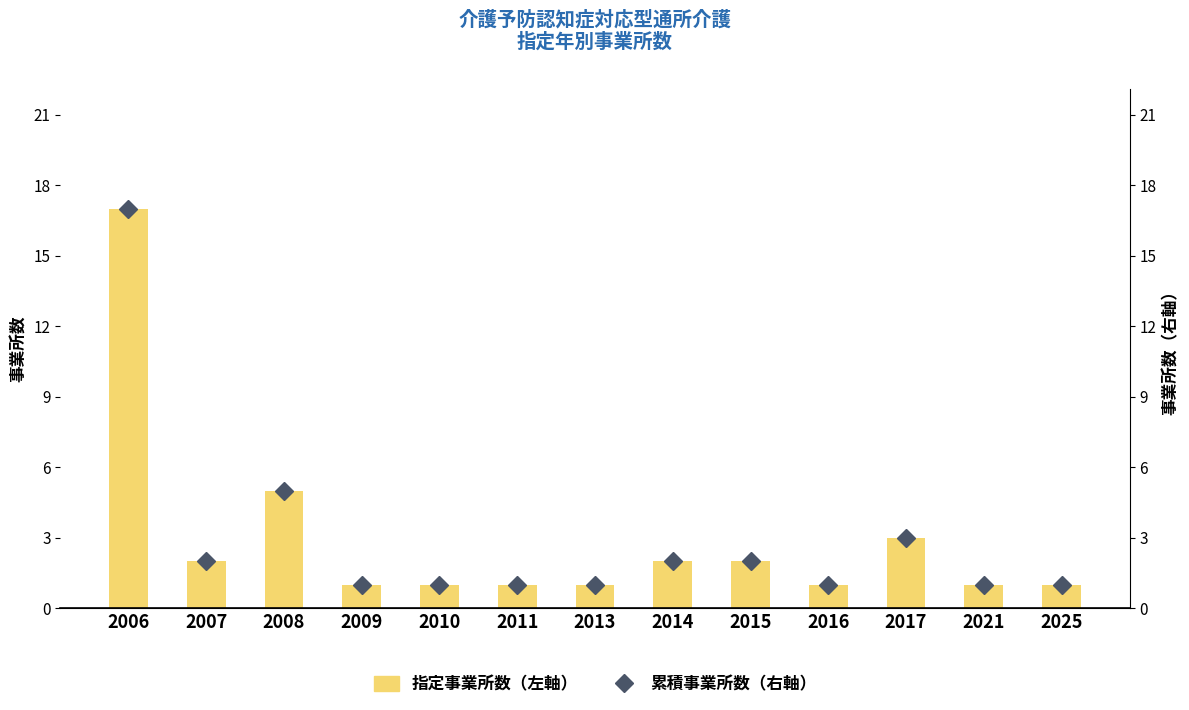

At 2016, list the series in order from smallest to largest.

指定事業所数（左軸）, 累積事業所数（右軸）